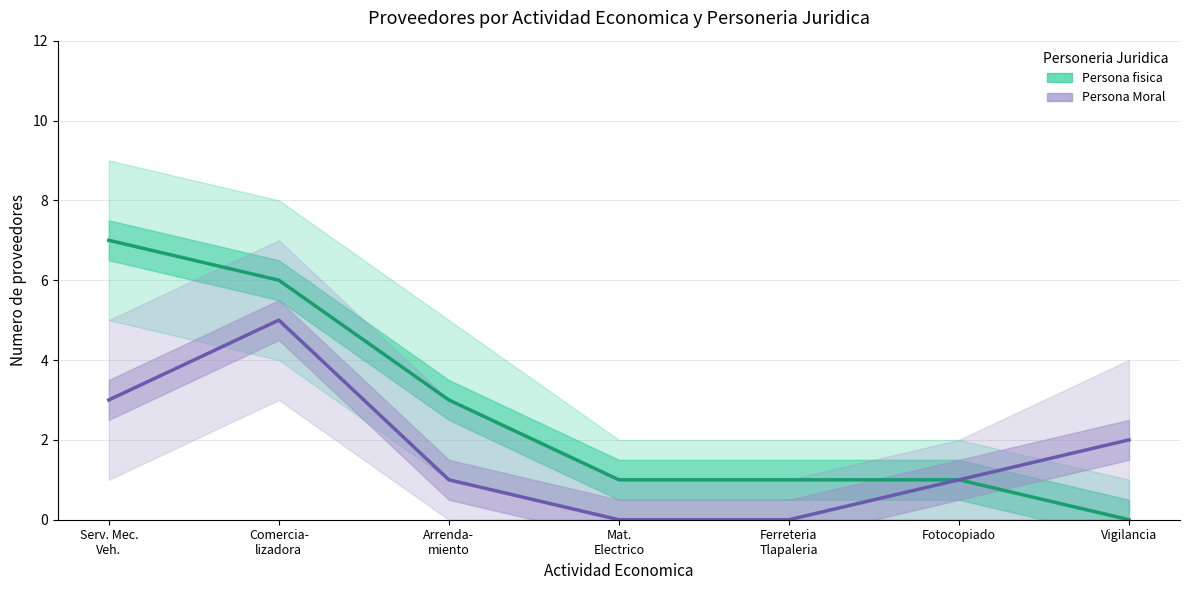

What is the sum of all Persona fisica values?

19